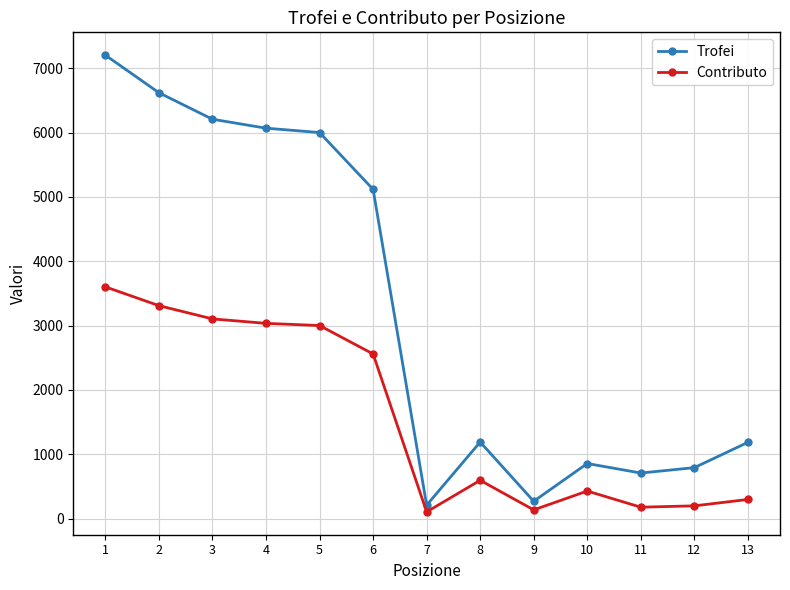

True or false: Contributo and Trofei cross at least once.

False